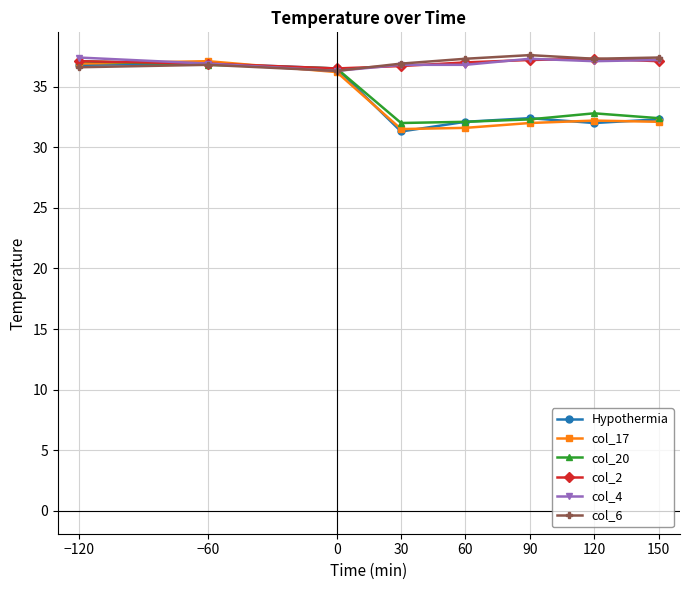

The value of col_20 at 90 is 32.3. True or false?

True